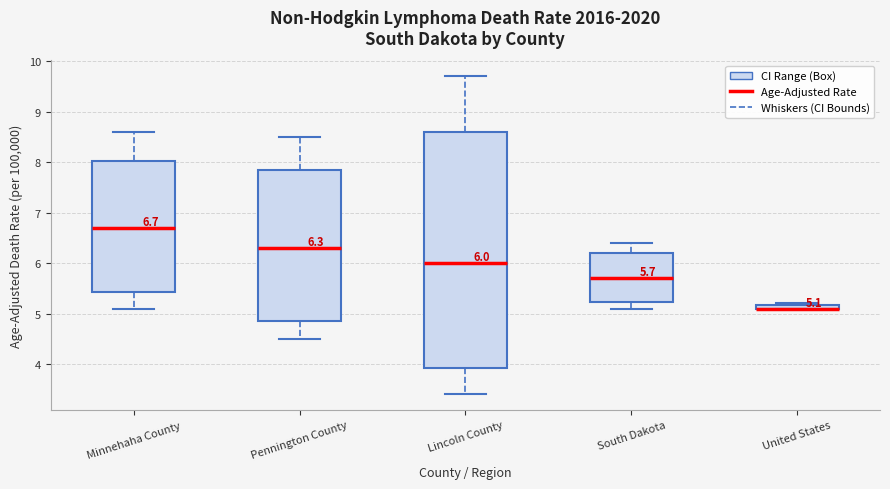

Comparing the boxes themselves (not the whiskers), which one is the tallest?

Lincoln County